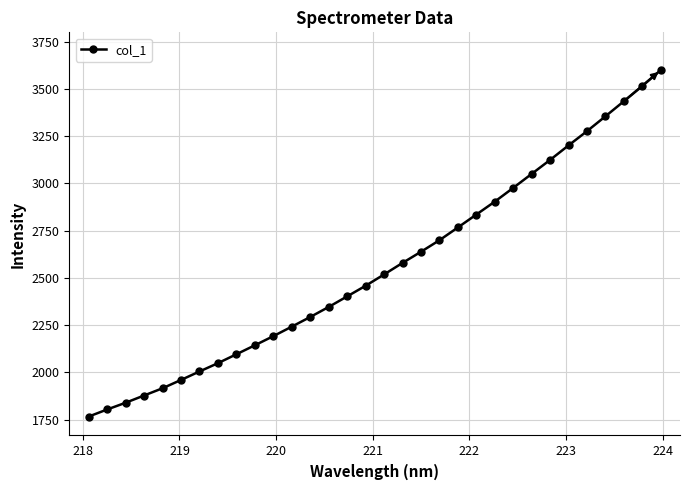

What is the value of the 5th point from the left?

1916.3